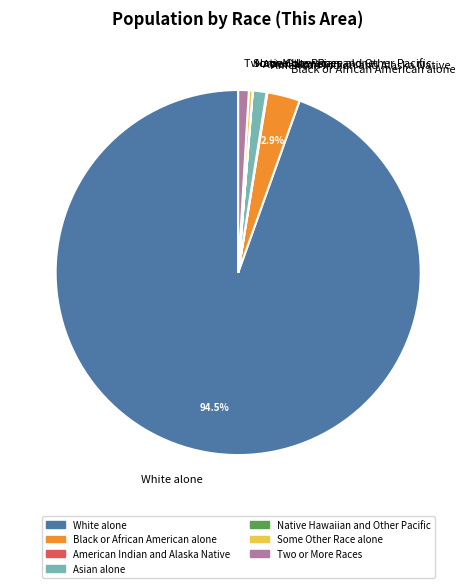

Which category has the biggest portion of the pie?

White alone